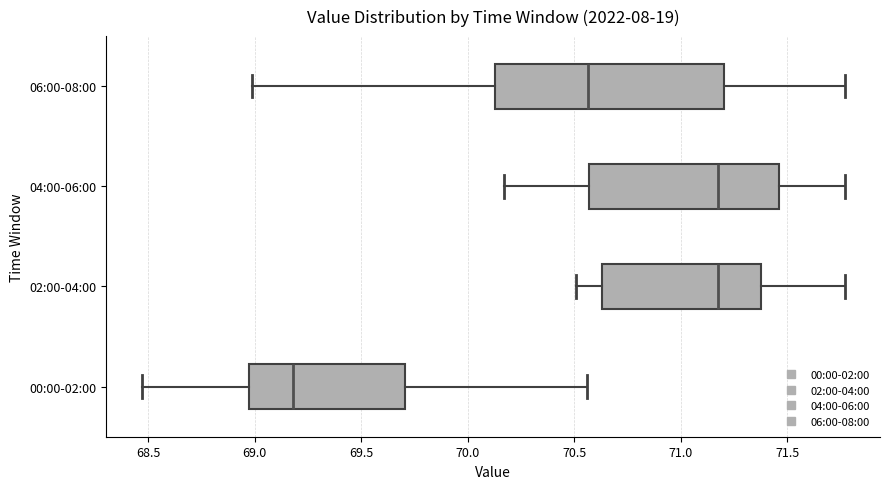

Which box is the widest, from its left edge to its right edge?

06:00-08:00